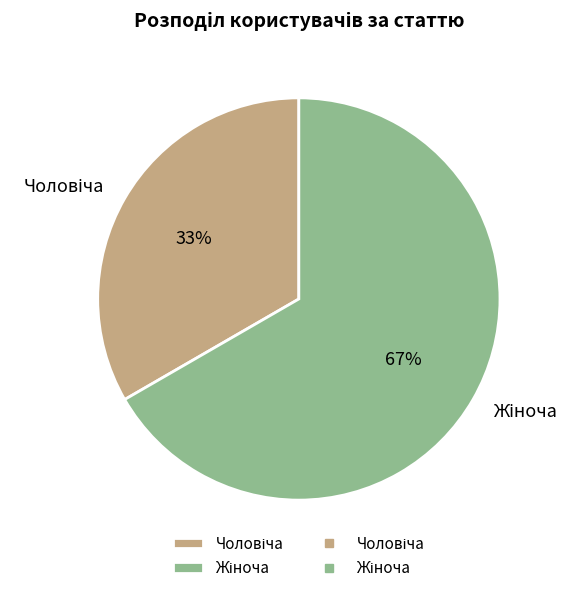

Is there any slice that represents more than half of the pie?

Yes